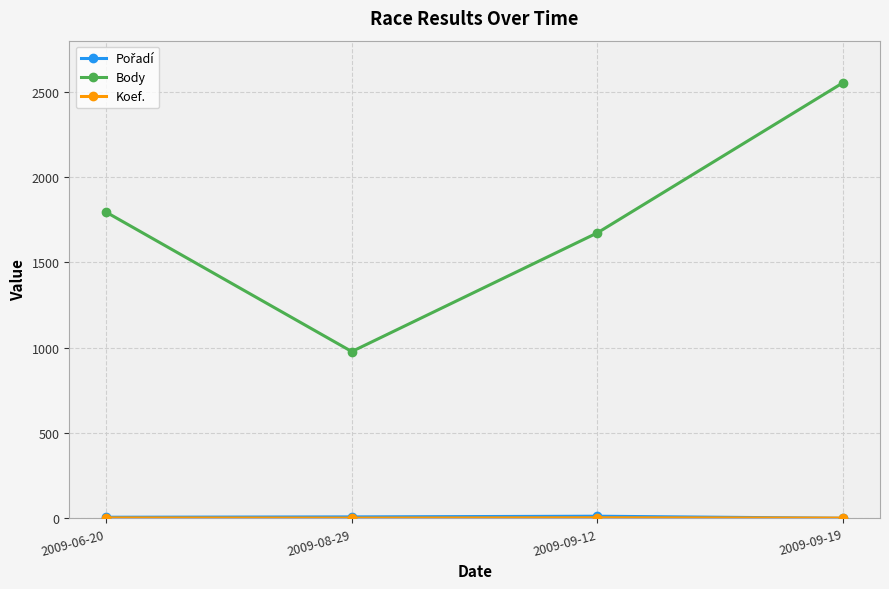

Which series has the largest total across all categories?

Body